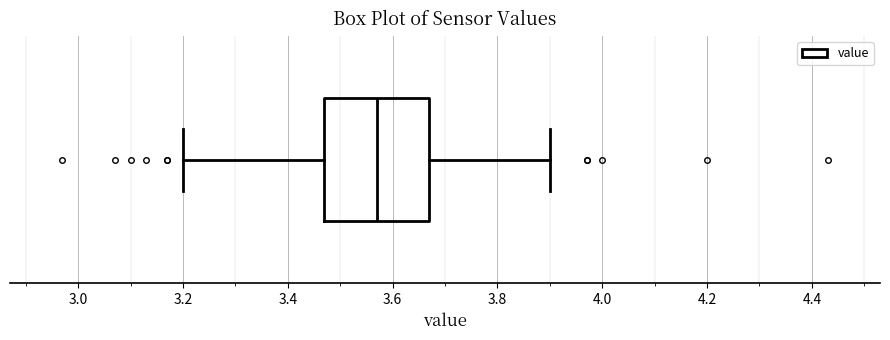

Transcribe this box plot: give where the median line is, the range the box spans, and where the two whiskers end, as read against the x-axis. The values are not printed on the chart, so give them approximately, as read against the axis.

median 3.58, box 3.48 to 3.68, whiskers 3.20 to 3.90